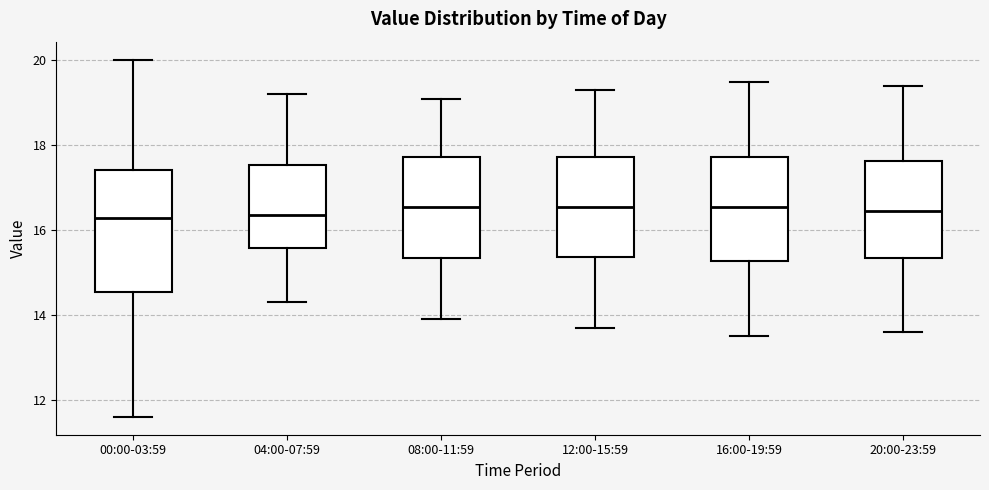

Where does the lower whisker of the box for 08:00-11:59 end on the y-axis? The values are not printed on the chart, so give them approximately, as read against the axis.

14.0